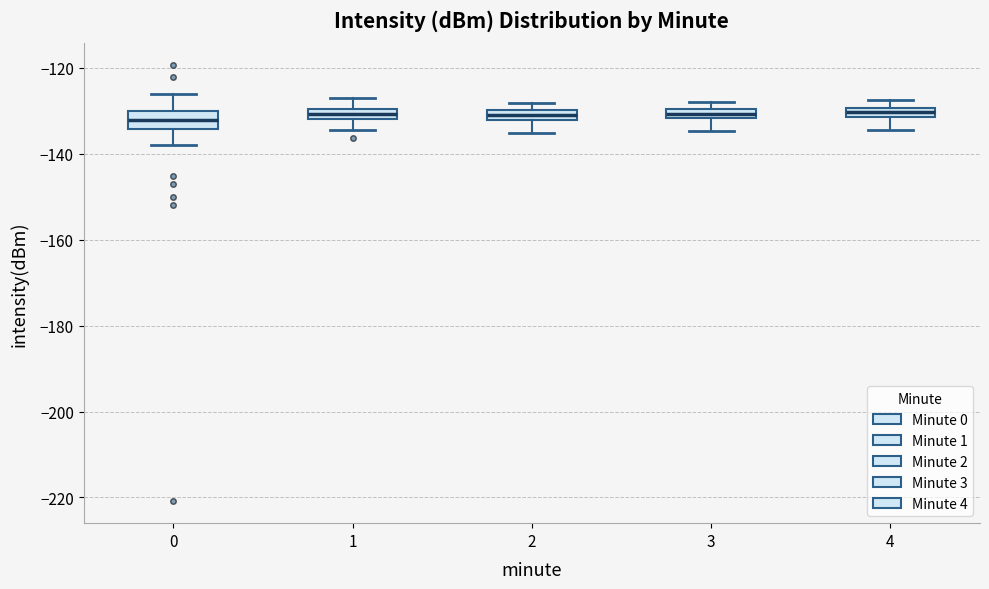

Where is the lower edge of the box at x = 4 on the y-axis? The values are not printed on the chart, so give them approximately, as read against the axis.

-132